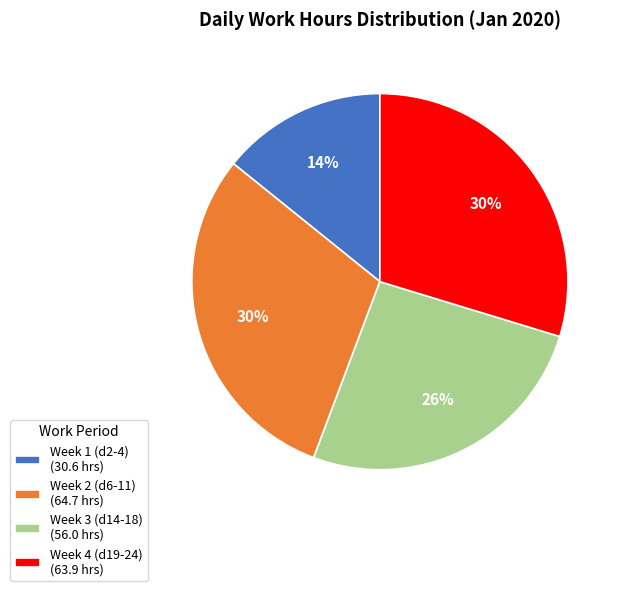

To the nearest percent, what portion does Week 3 (d14-18) (56.0 hrs) represent?

26%